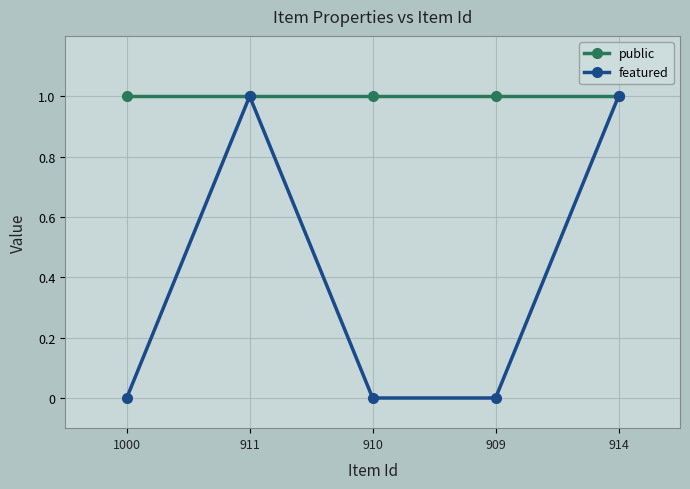

What is the maximum value for featured?

1